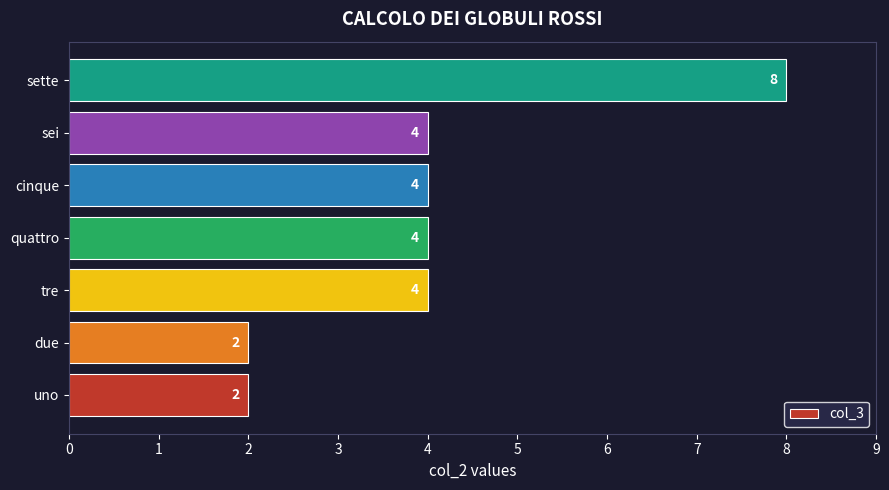

Reading top to bottom, transcribe all the data shown in this chart.

8	4	4	4	4	2	2